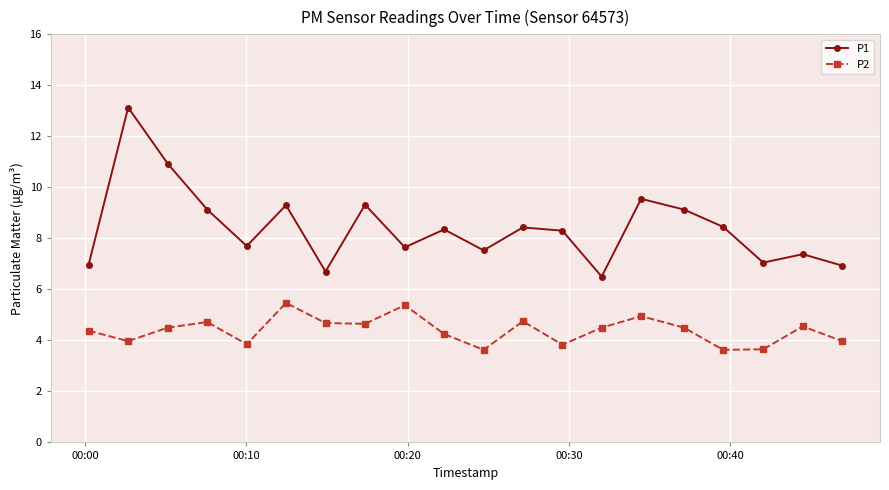

Which series has the widest spread of values?

P1